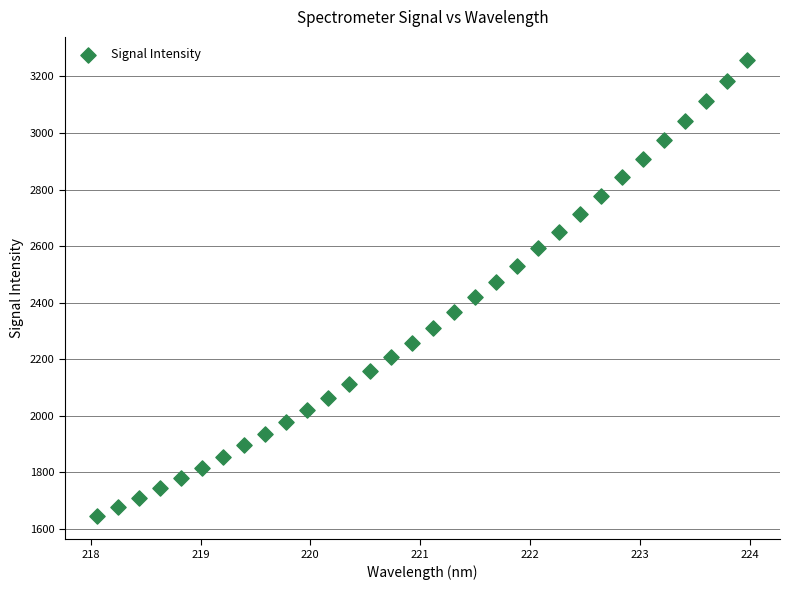

What is the range of X values (max minus min)?

5.9